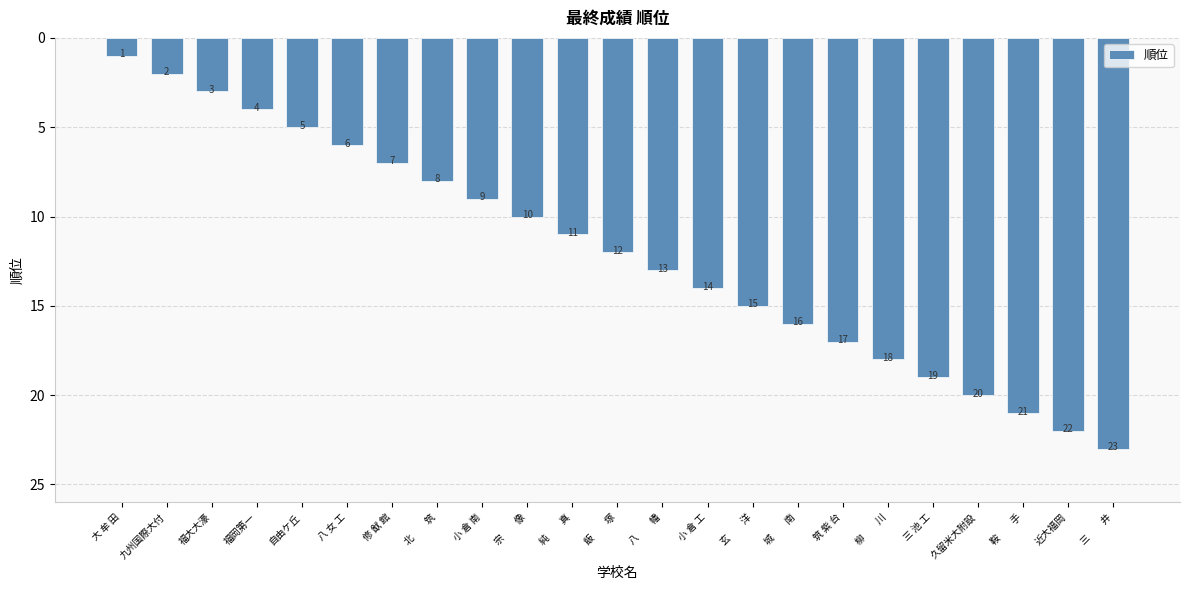

What is the difference between the second highest and second lowest values?

20